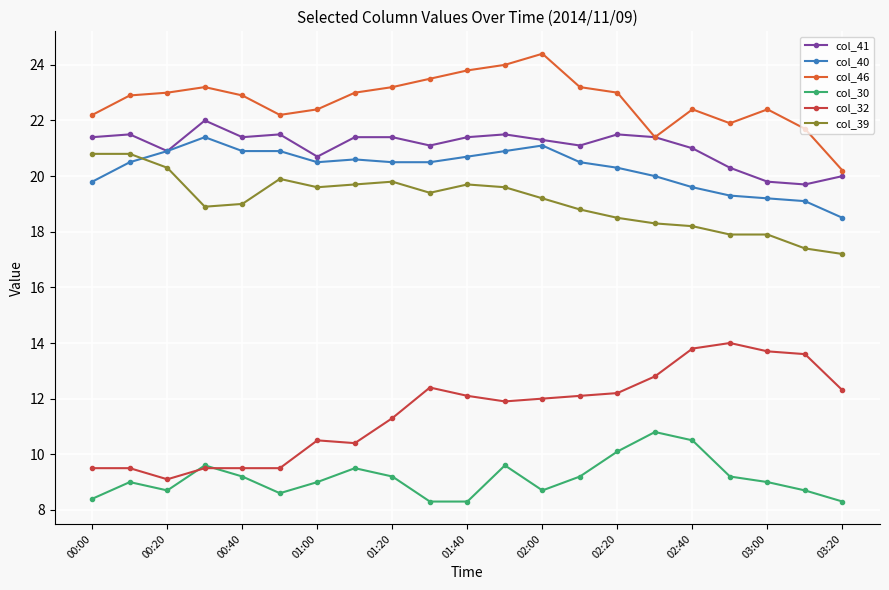

How many series are shown in this chart?

6